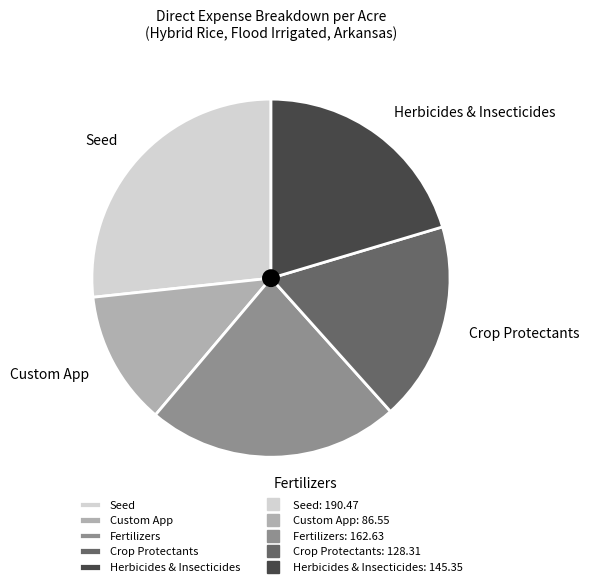

Do Crop Protectants and Herbicides & Insecticides together represent more than half of the pie?

No